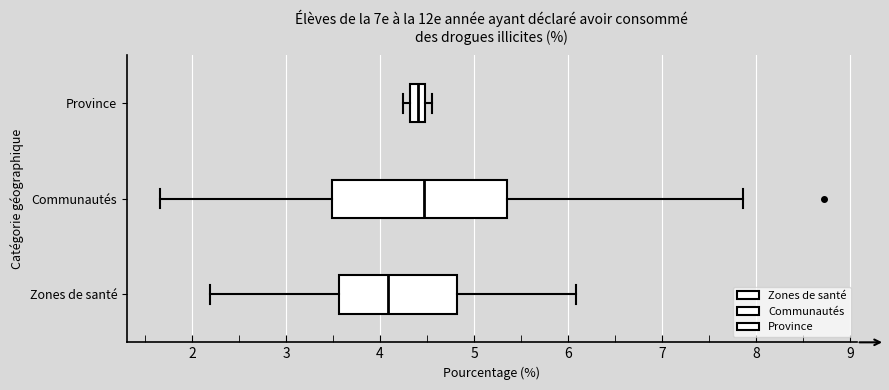

Reading bottom to top, transcribe this box plot: for each box, give where its median line is, the range the box spans, and where its two whiskers end, as read against the x-axis. The values are not printed on the chart, so give them approximately, as read against the axis.

Zones de santé: median 4.1, box 3.6 to 4.8, whiskers 2.2 to 6.1
Communautés: median 4.5, box 3.5 to 5.4, whiskers 1.7 to 7.9
Province: median 4.4, box 4.3 to 4.5, whiskers 4.2 to 4.6